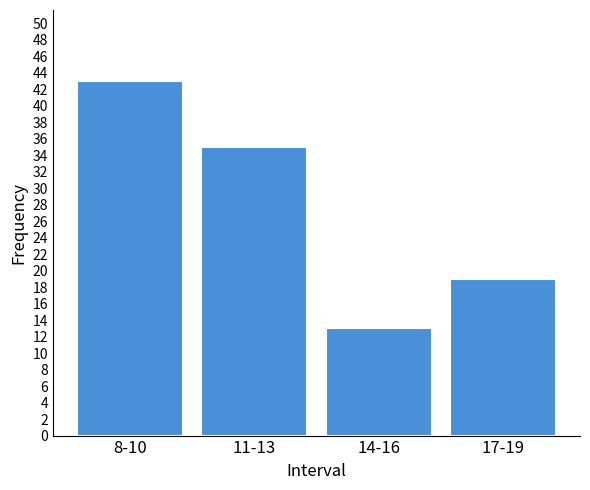

Reading left to right, transcribe all the data shown in this chart.

43	35	13	19